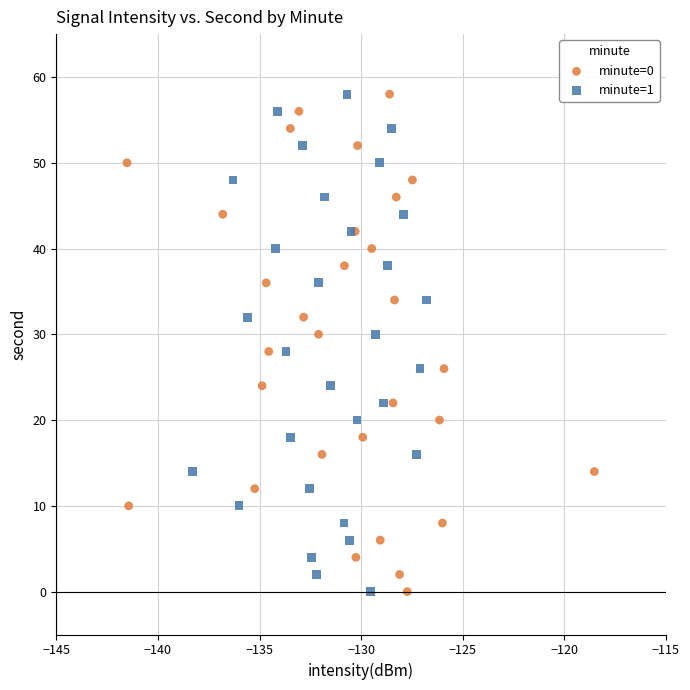

What are all the series names shown in the legend?

minute=0, minute=1